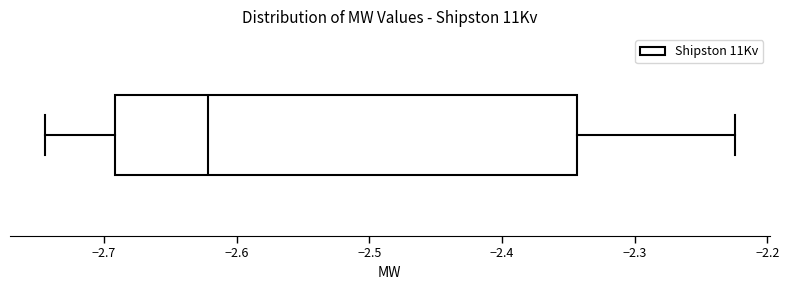

Where does the median line of the box sit on the x-axis? The values are not printed on the chart, so give them approximately, as read against the axis.

-2.62